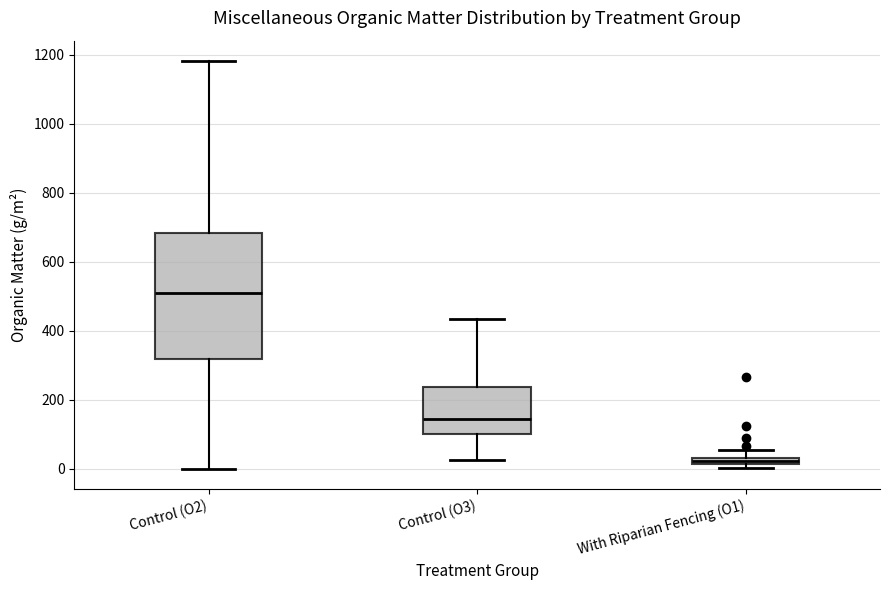

Which box has the lowest median line?

With Riparian Fencing (O1)